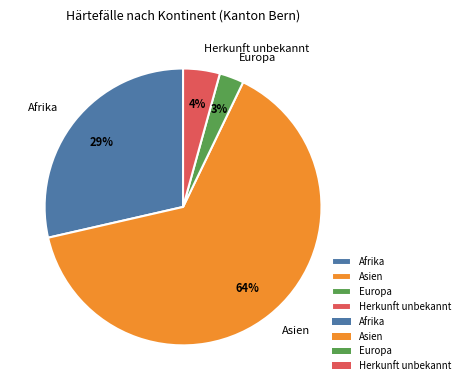

True or false: Asien accounts for 50% of the total.

False